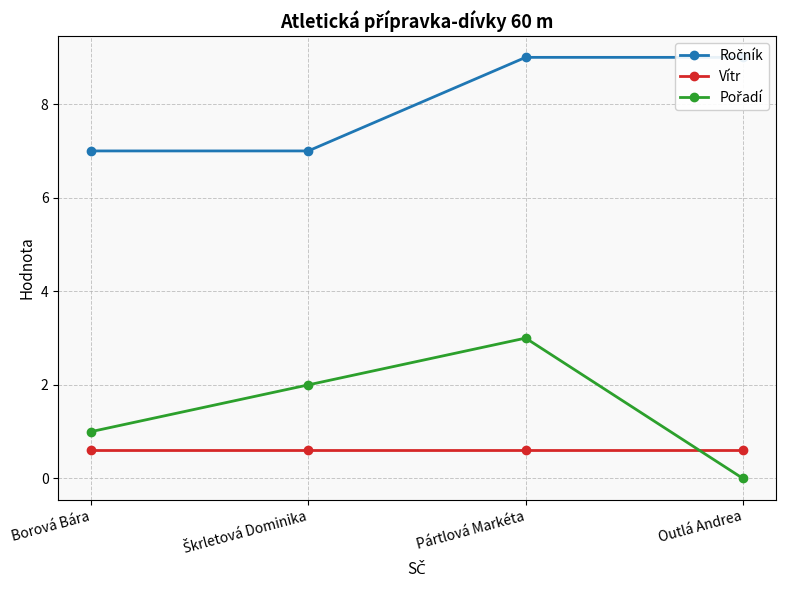

The Ročník series shows 9.0 at Pártlová Markéta. True or false?

True